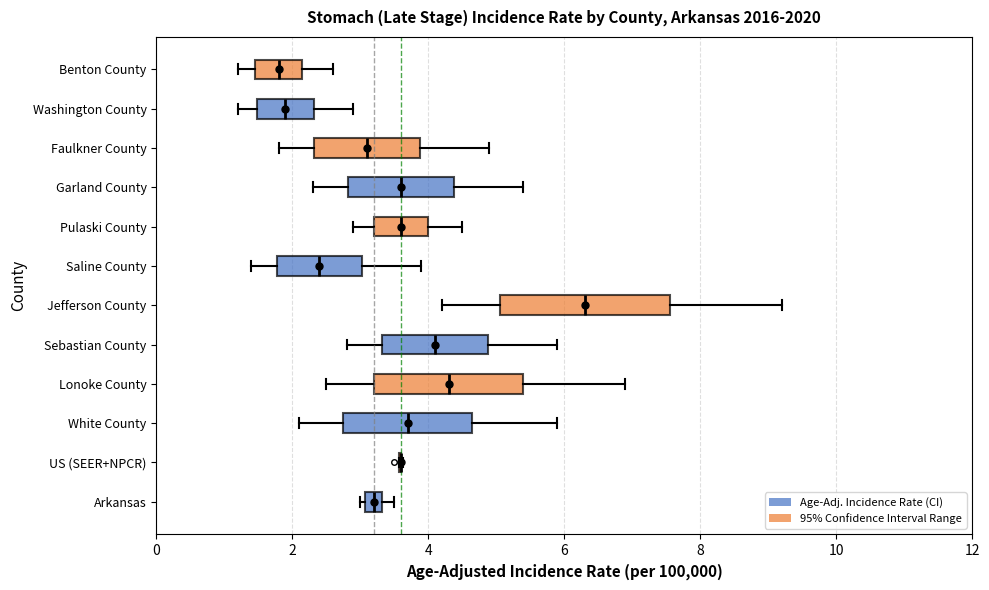

Which box is the widest, from its left edge to its right edge?

Jefferson County